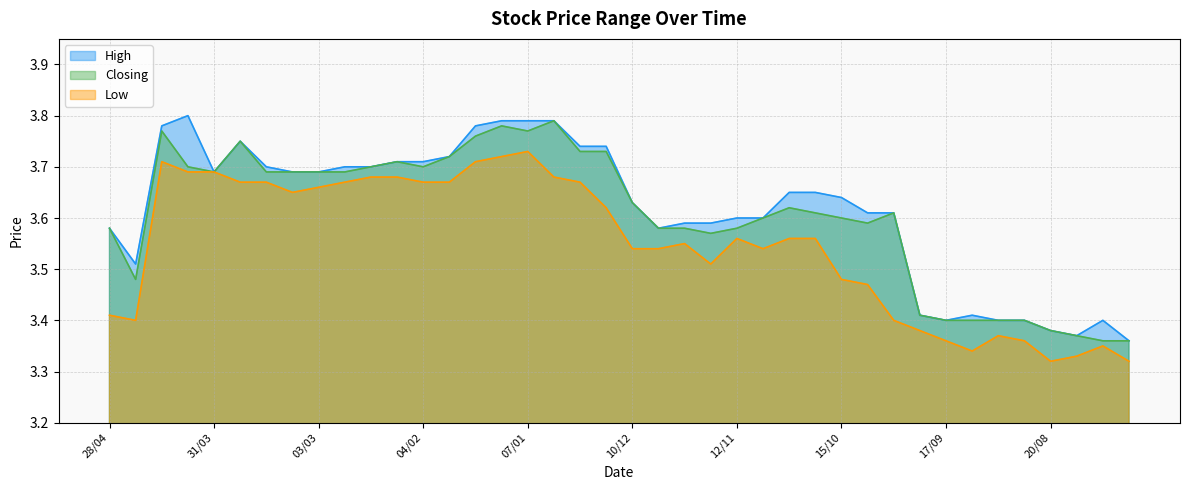

Count the Low values in the range 3 to 4.

40